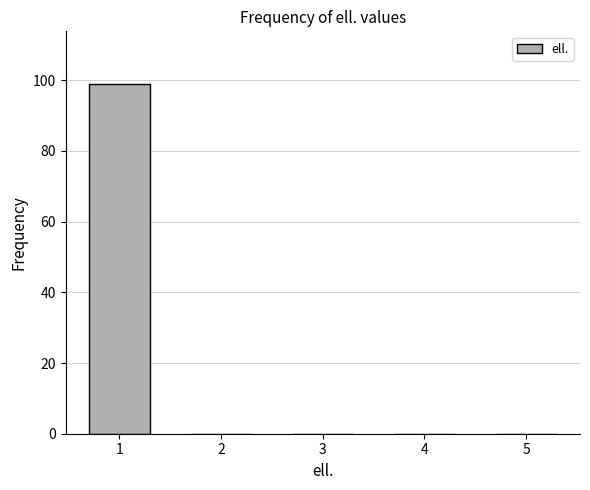

How tall is the bar that spans 0.5 to 1.5 on the x-axis? The values are not printed on the chart, so give them approximately, as read against the axis.

100